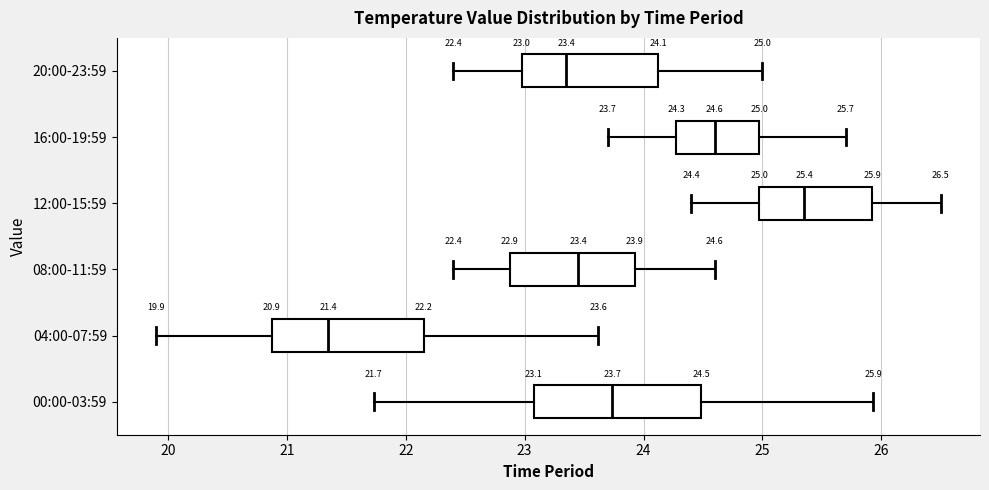

Comparing the boxes themselves (not the whiskers), which one is the widest?

00:00-03:59